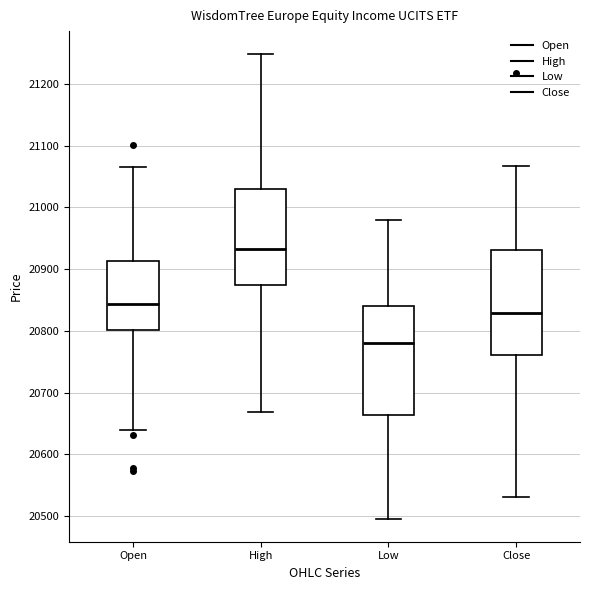

Where does the upper whisker of the box for High end on the y-axis? The values are not printed on the chart, so give them approximately, as read against the axis.

21250